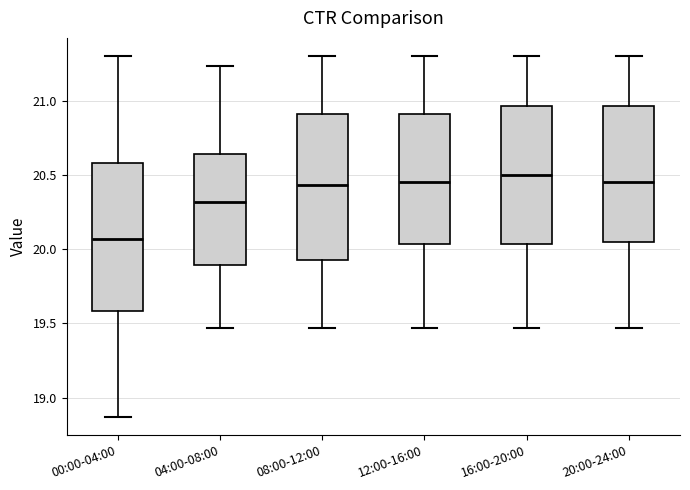

Which box's median line is the lowest?

00:00-04:00